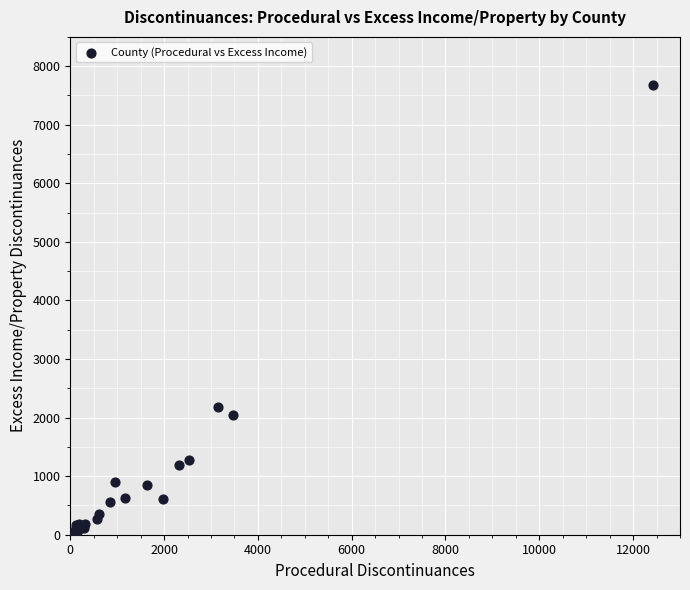

What Y value in the scatter plot is closest to 3850?

2173